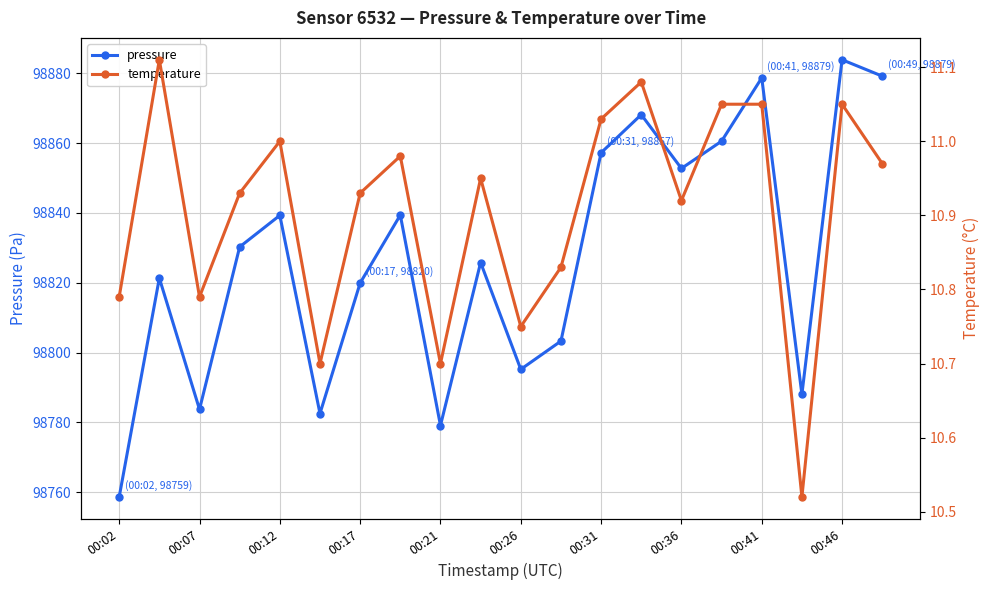

Which series has the largest total across all categories?

pressure